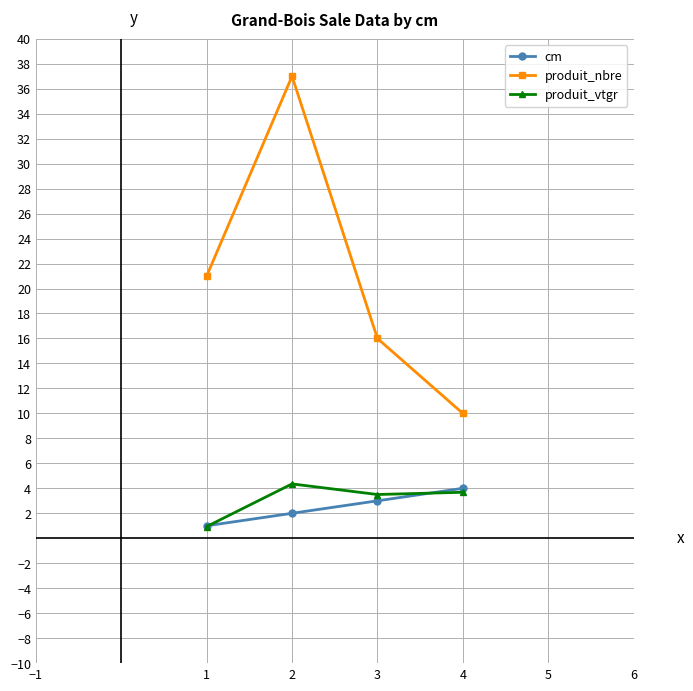

What is the value of the cm point at the 2nd from the left?

2.0